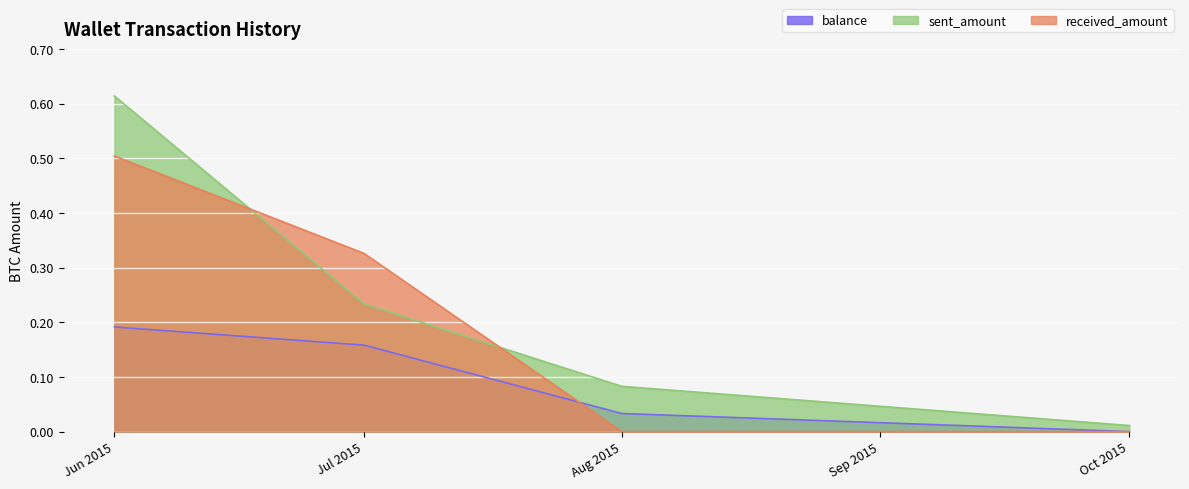

List the series in order of their overall mean, lowest first.

balance, received_amount, sent_amount